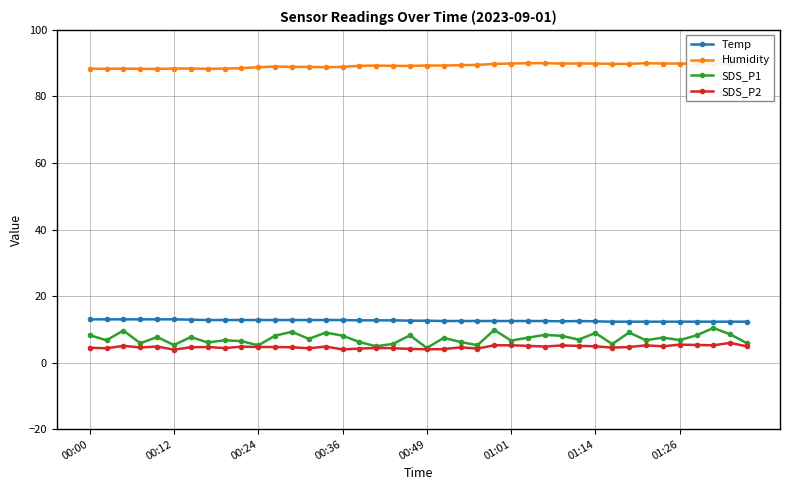

Is the value of SDS_P2 at 17 greater than the value of Temp at 22?

No